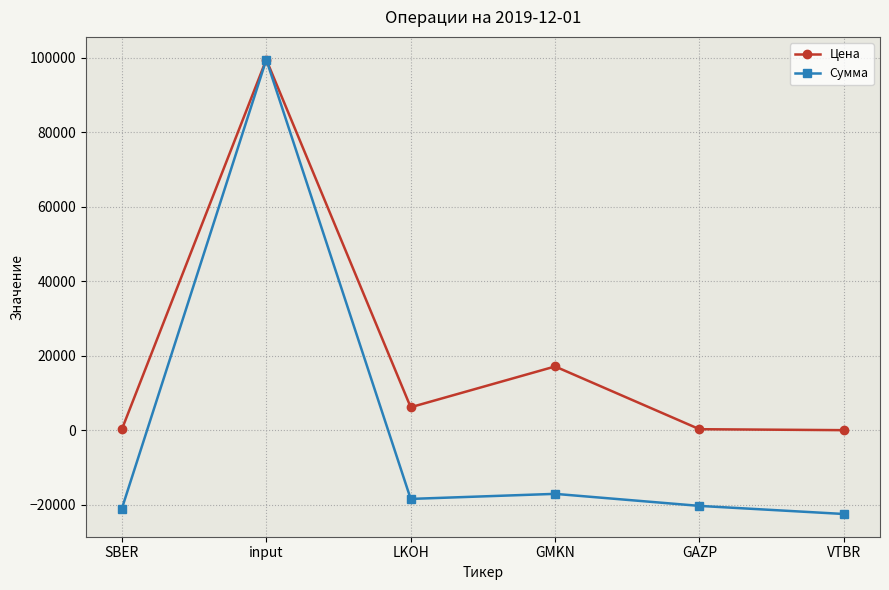

Rank the series at LKOH from lowest to highest value.

Сумма, Цена